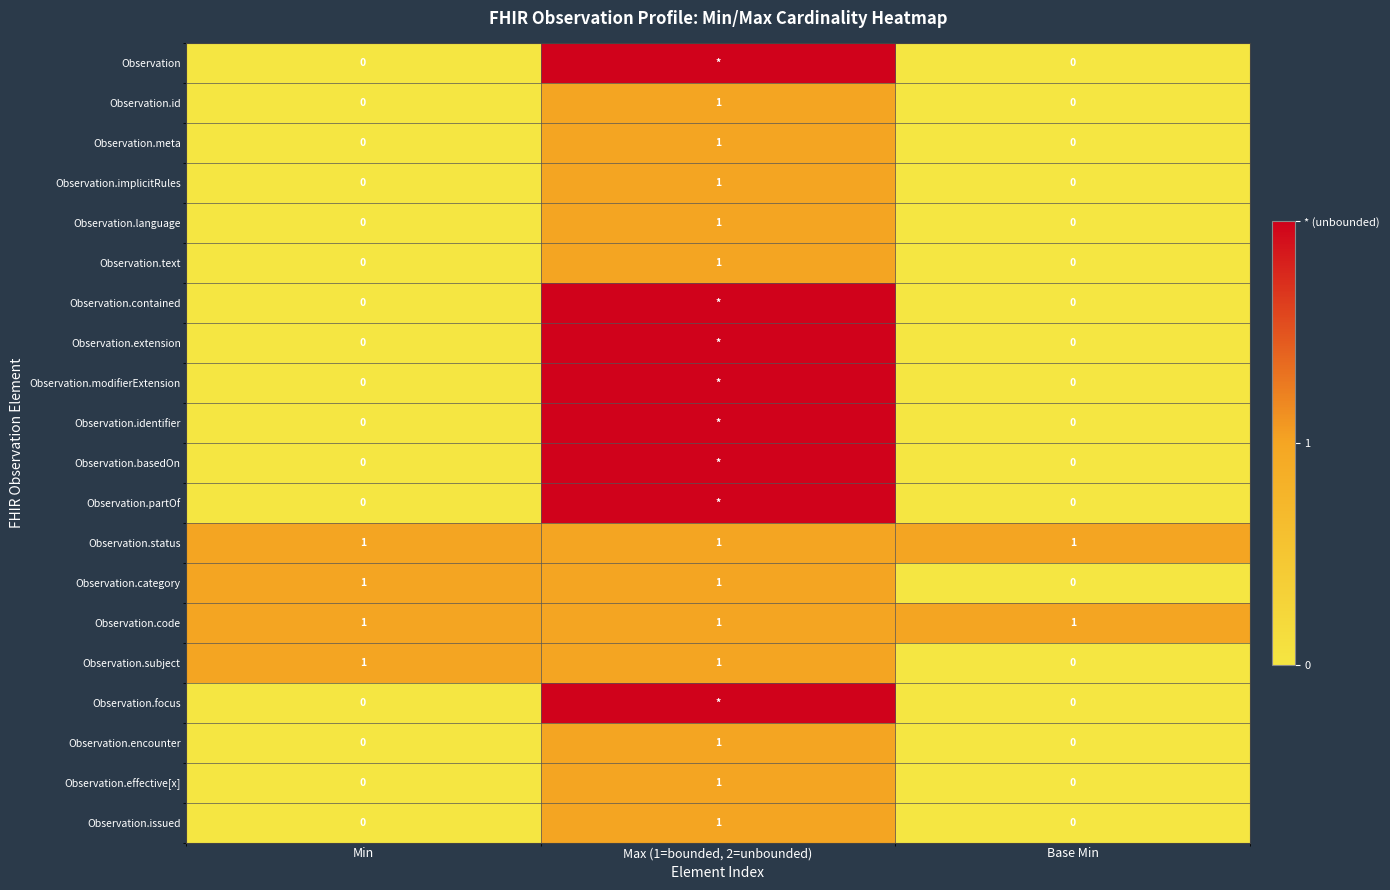

At which category does the chart reach its minimum across all series?

Min